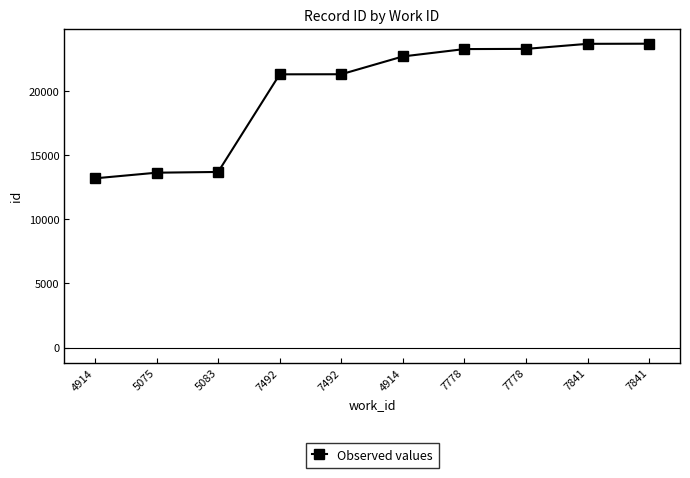

Read the value at 7778, to the nearest 100.

23200